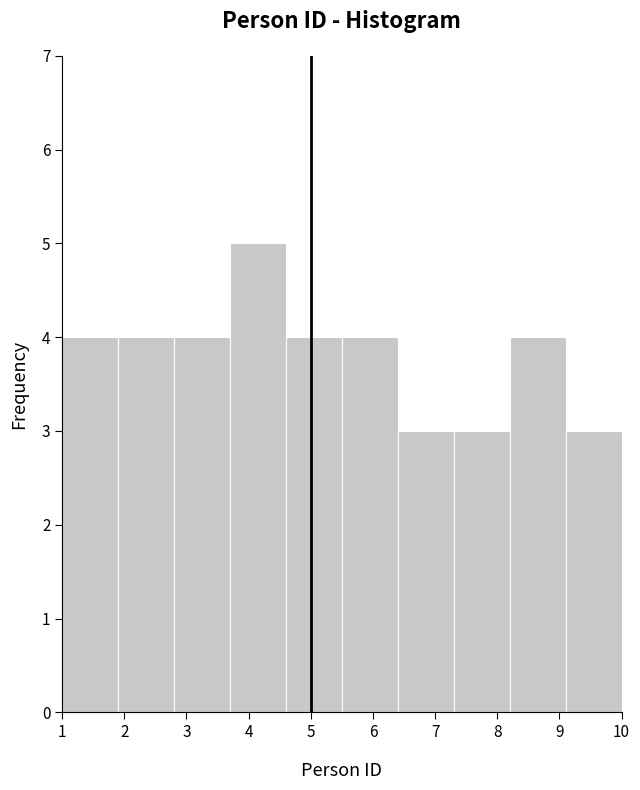

What is the height of the bar covering 4.6 to 5.5 on the x-axis? The values are not printed on the chart, so give them approximately, as read against the axis.

4